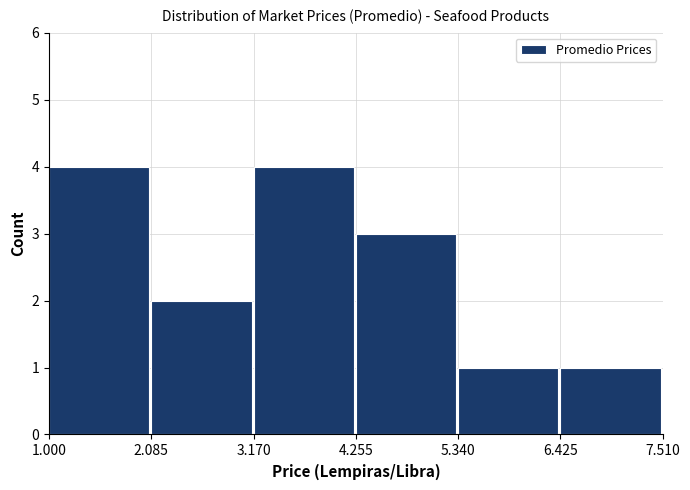

Reading left to right, list every bar in this chart as the range it spans on the x-axis followed by its height. The values are not printed on the chart, so give them approximately, as read against the axis.

1.000 to 2.085: 4
2.085 to 3.170: 2
3.170 to 4.255: 4
4.255 to 5.340: 3
5.340 to 6.425: 1
6.425 to 7.510: 1